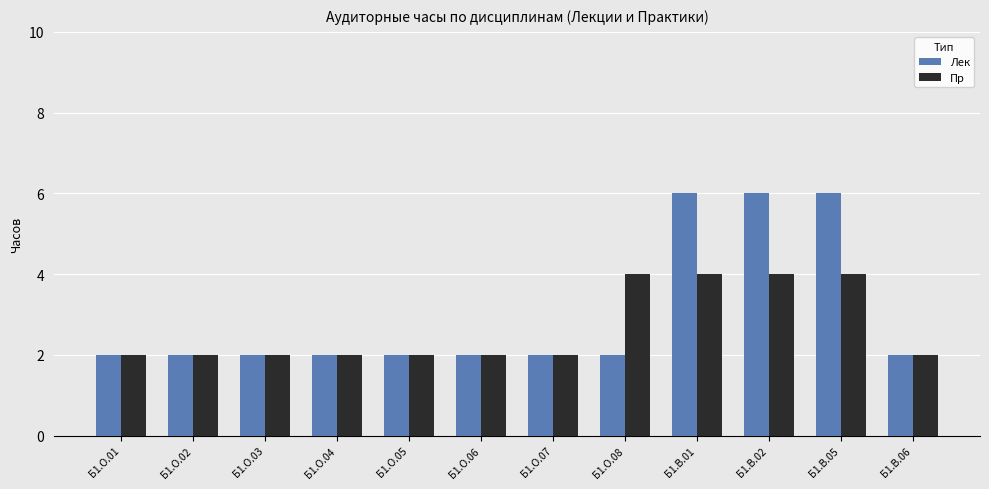

What is the label of the 1st bar from the left?

Б1.О.01